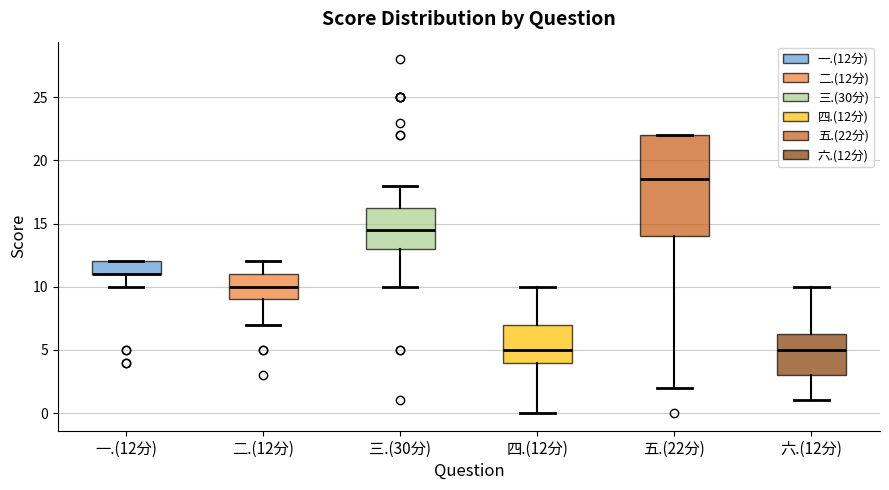

Comparing the boxes themselves (not the whiskers), which one is the tallest?

五.(22分)